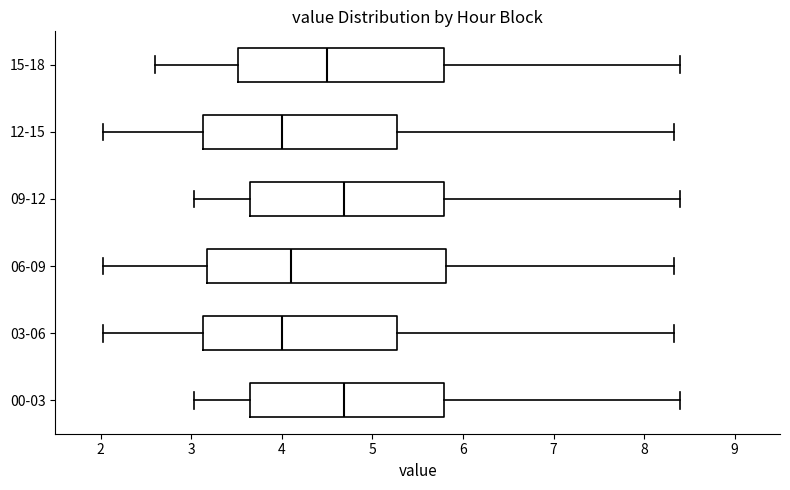

Reading bottom to top, read every box against the x-axis: the position of its median line, the range the box covers, and the ends of its whiskers. The values are not printed on the chart, so give them approximately, as read against the axis.

00-03: median 4.7, box 3.6 to 5.8, whiskers 3.0 to 8.4
03-06: median 4.0, box 3.1 to 5.3, whiskers 2.0 to 8.3
06-09: median 4.1, box 3.2 to 5.8, whiskers 2.0 to 8.3
09-12: median 4.7, box 3.6 to 5.8, whiskers 3.0 to 8.4
12-15: median 4.0, box 3.1 to 5.3, whiskers 2.0 to 8.3
15-18: median 4.5, box 3.5 to 5.8, whiskers 2.6 to 8.4